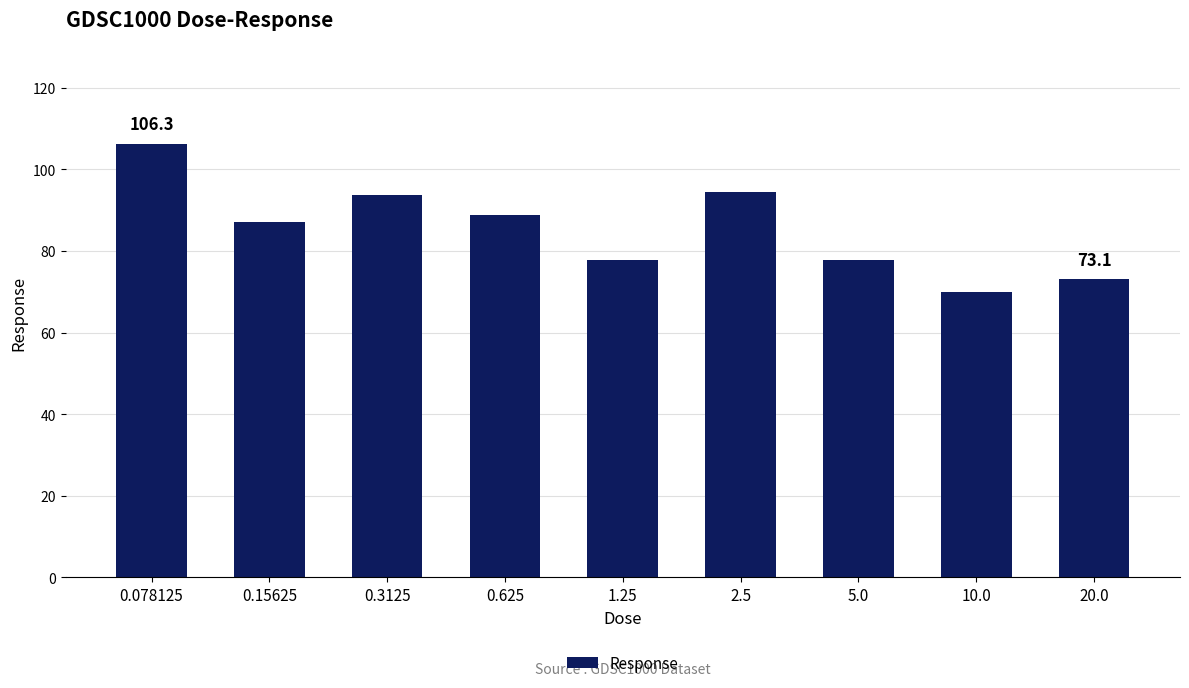

The value at 10.0 is 69.9. True or false?

True